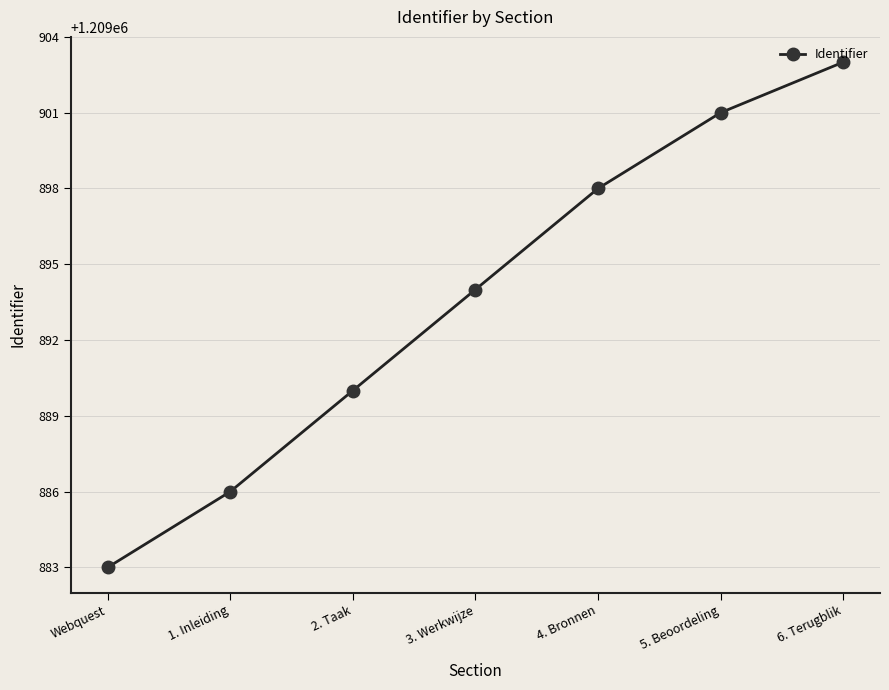

How many values are between 1209886 and 1209901?

5